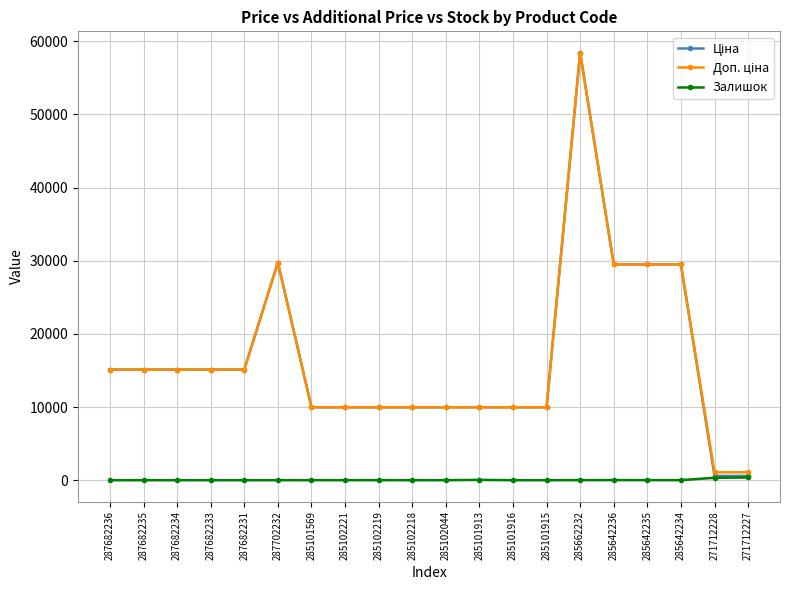

True or false: Залишок has more than 0 interior local peaks.

True